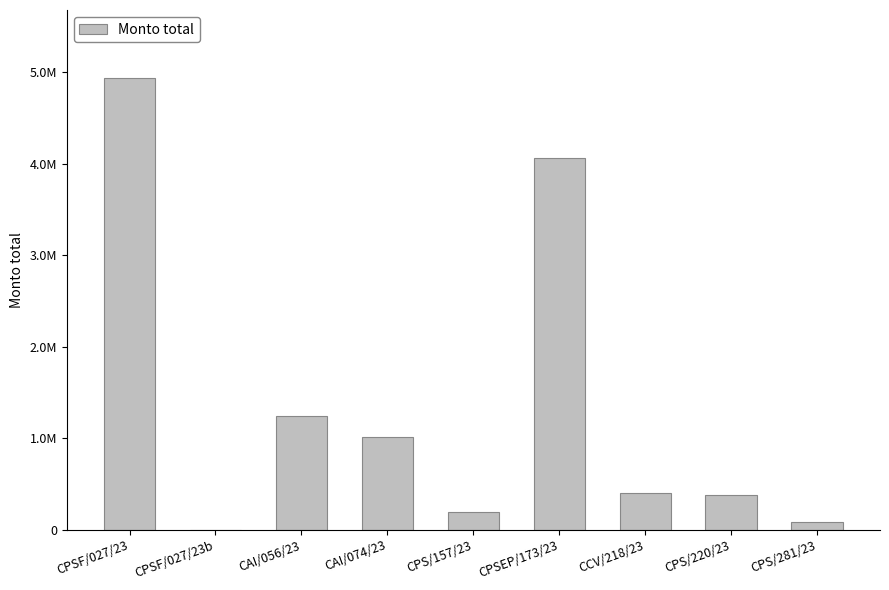

Reading right to left, what are all the values shown in this chart?

78300.0	377580.0	405000.0	4060000.0	190344.4	1017600.0	1239300.0	0.2	4938366.7